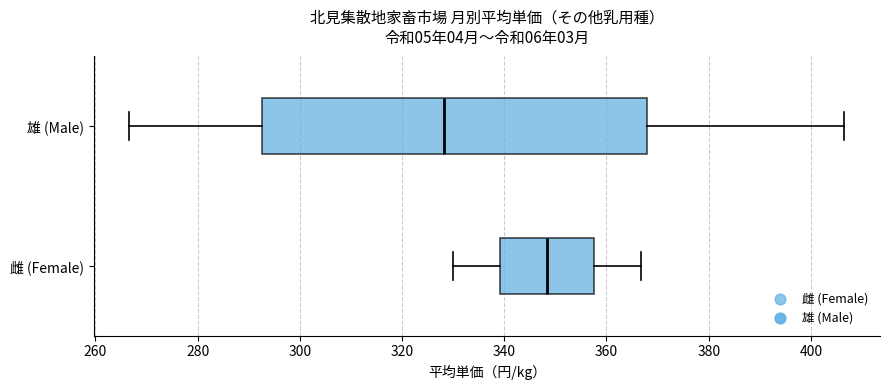

Reading bottom to top, read every box against the x-axis: the position of its median line, the range the box covers, and the ends of its whiskers. The values are not printed on the chart, so give them approximately, as read against the axis.

雌 (Female): median 348, box 340 to 358, whiskers 330 to 366
雄 (Male): median 328, box 292 to 368, whiskers 266 to 406